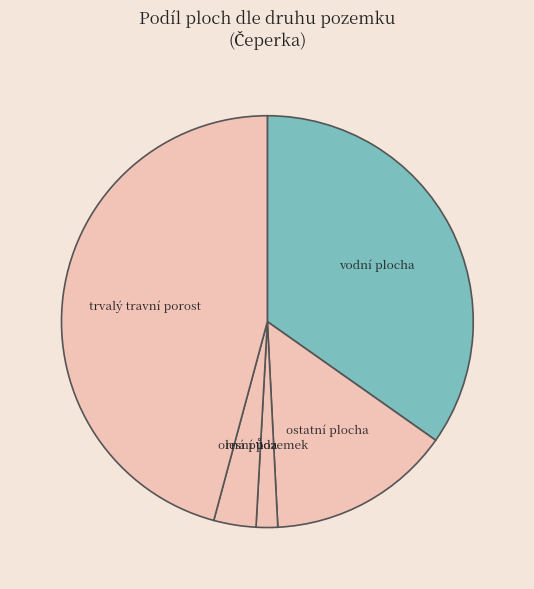

Is the sum of trvalý travní porost and lesní pozemek greater than half?

No